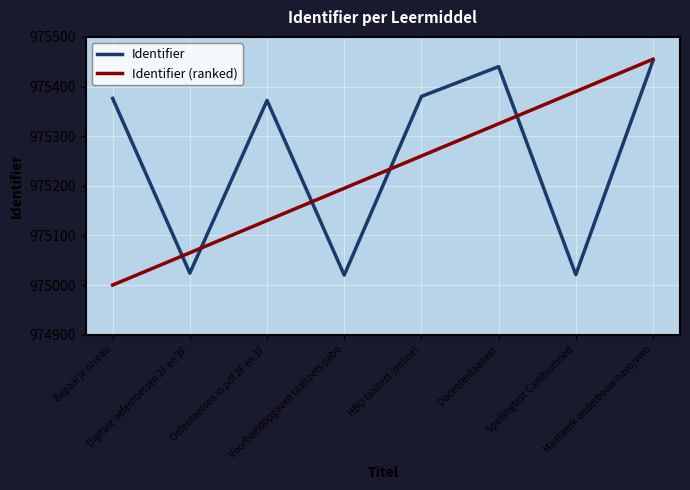

What is the difference between the maximum and minimum values in the Identifier series?

432